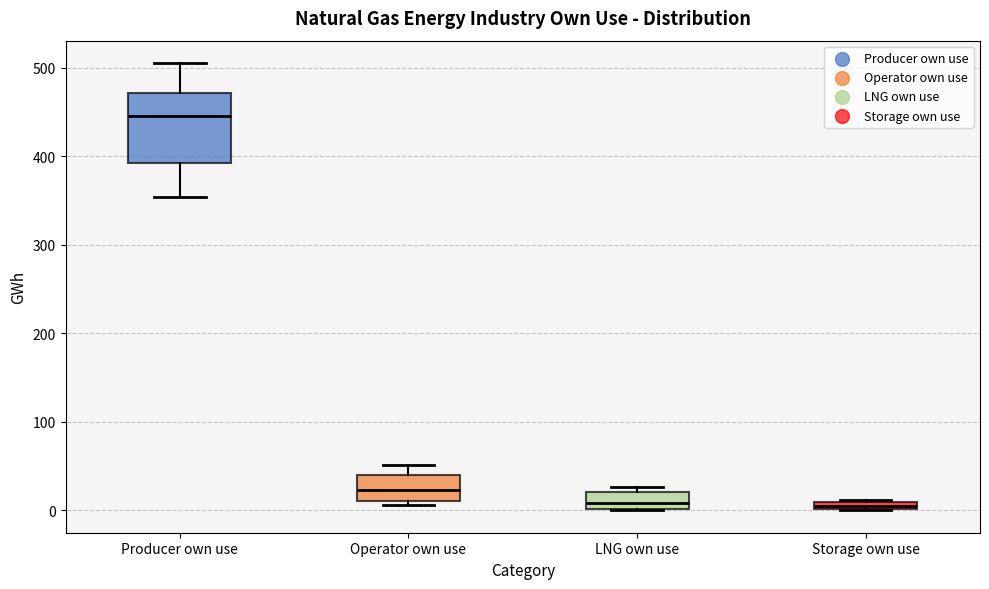

Where is the upper edge of the box for Storage own use on the y-axis? The values are not printed on the chart, so give them approximately, as read against the axis.

10